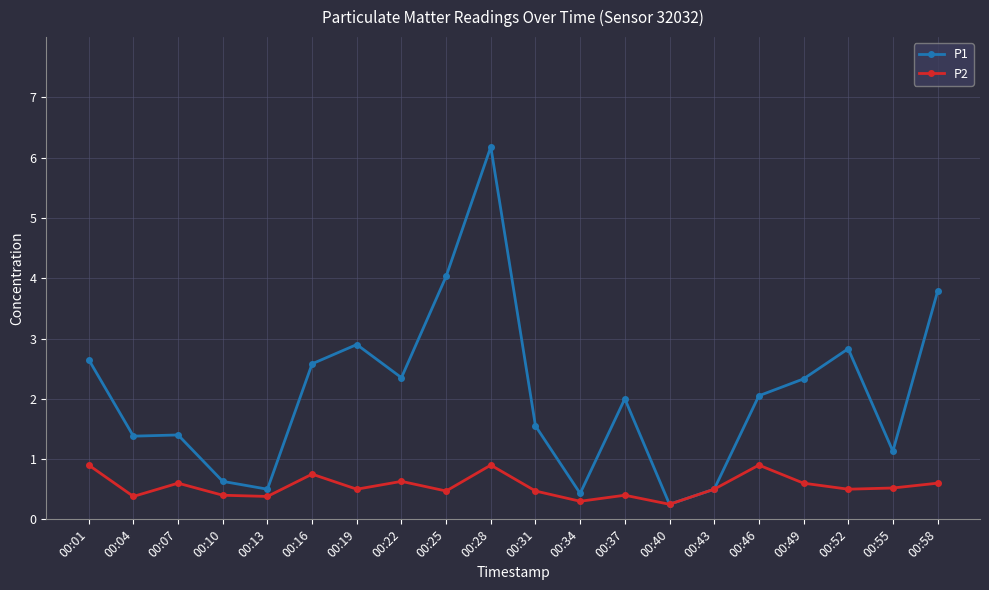

True or false: P1 has more than 1 points higher than both neighbors.

True